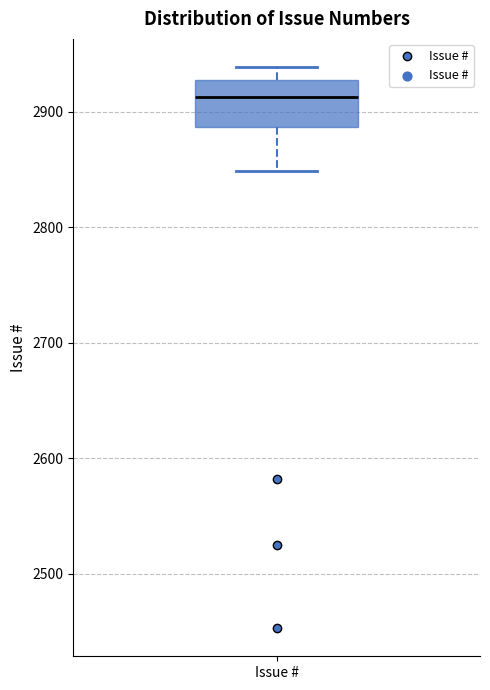

Transcribe this box plot: give where the median line is, the range the box spans, and where the two whiskers end, as read against the y-axis. The values are not printed on the chart, so give them approximately, as read against the axis.

median 2910, box 2890 to 2930, whiskers 2850 to 2940